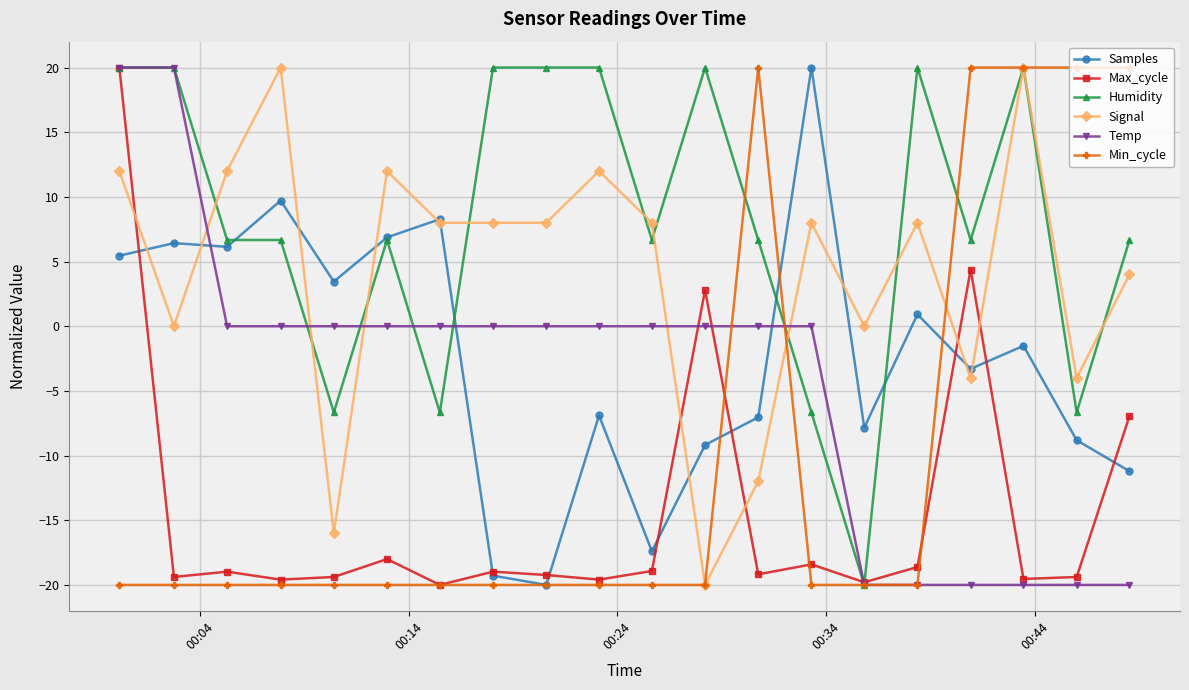

What is the minimum value for Samples?

-20.0